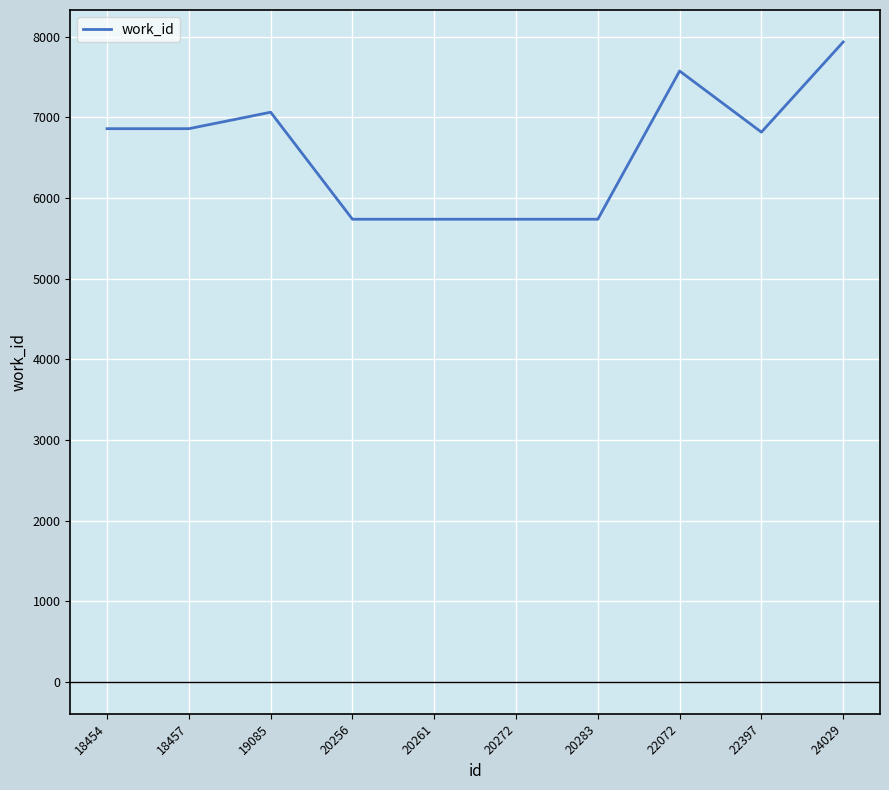

What is the ratio of the value at 22397 to the value at 20283?

1.2